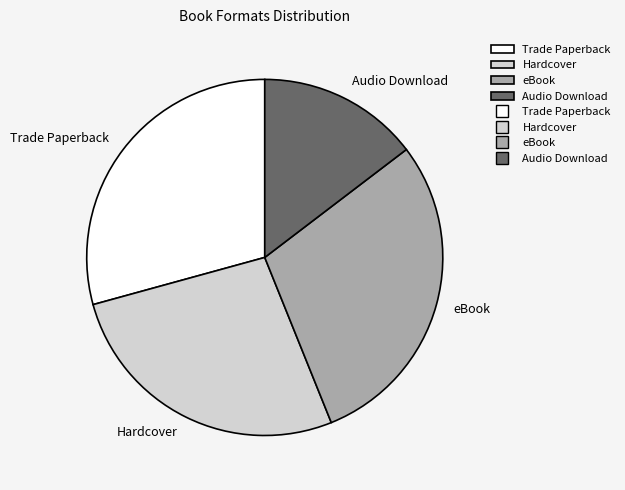

Is the sum of Trade Paperback and eBook greater than half?

Yes